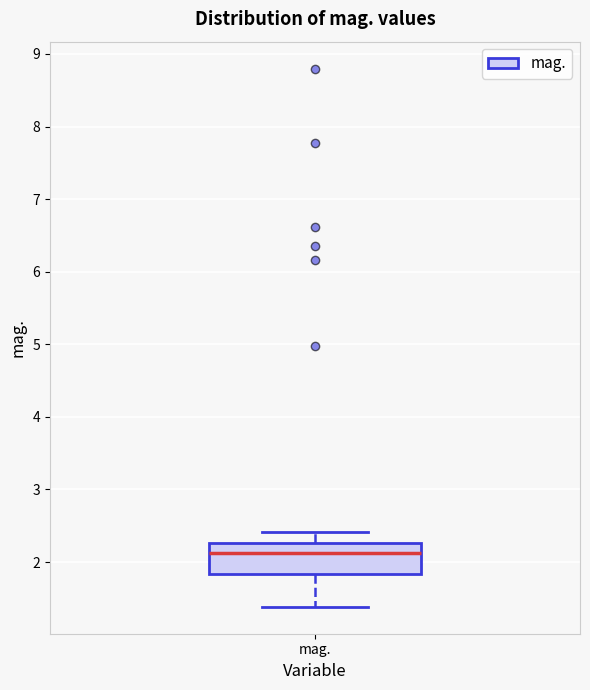

Transcribe this box plot: give where the median line is, the range the box spans, and where the two whiskers end, as read against the y-axis. The values are not printed on the chart, so give them approximately, as read against the axis.

median 2.1, box 1.8 to 2.3, whiskers 1.4 to 2.4